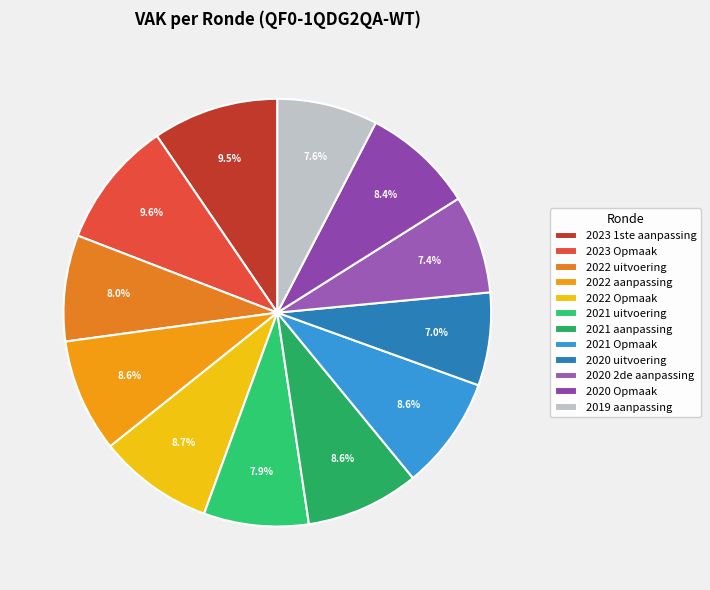

Combined, do 2022 aanpassing and 2021 aanpassing account for over 50%?

No